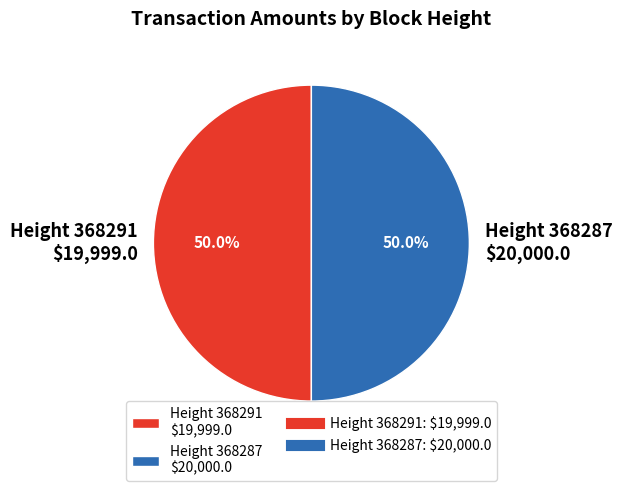

How much of the chart is everything except Height 368287 $20,000.0?

50.0%